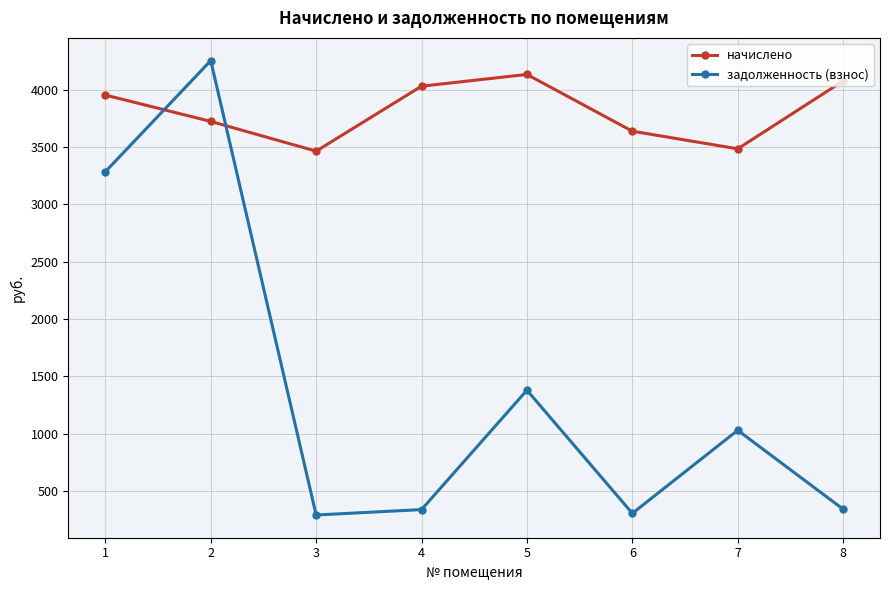

What is the total value across all series at 8?

4416.6